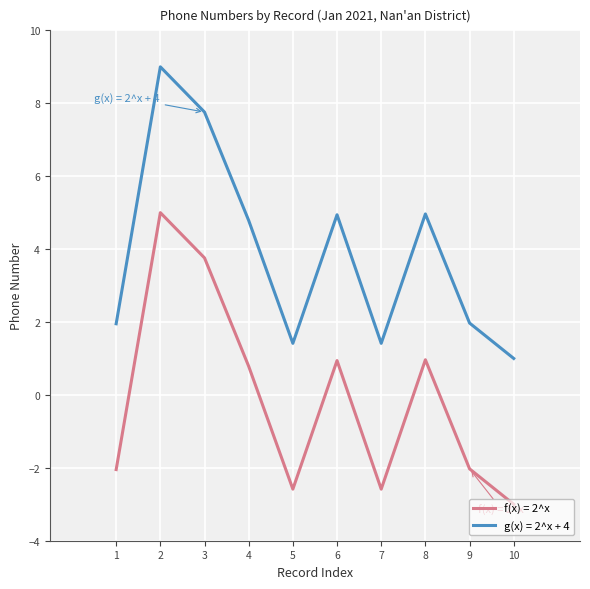

What is the difference between the maximum and second lowest values in the f(x) = 2^x series?

7.6